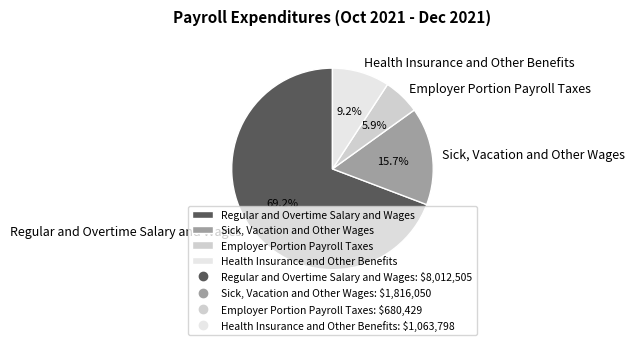

To the nearest percent, what is the difference between the largest and smallest slice percentages?

63%